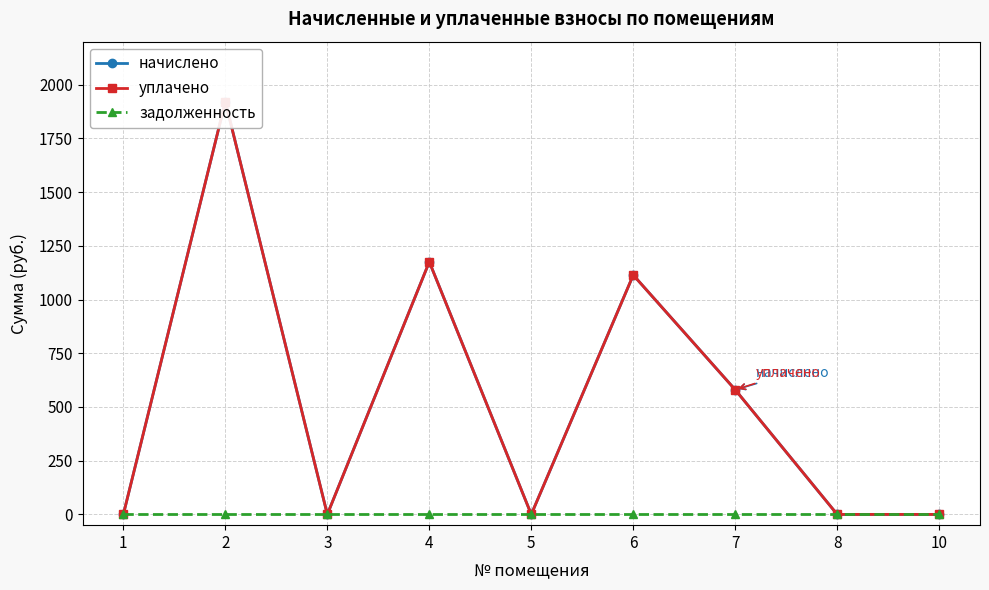

At how many categories does at least one series exceed 885?

3